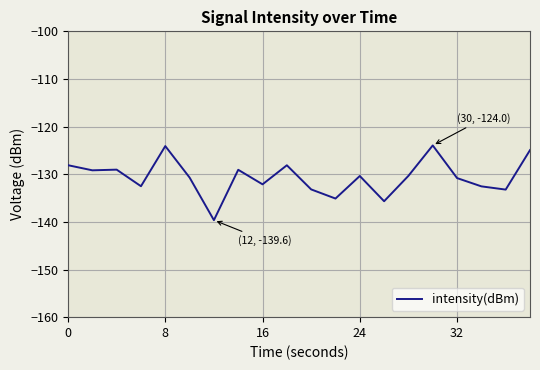

What is the minimum value shown in the chart?

-139.6